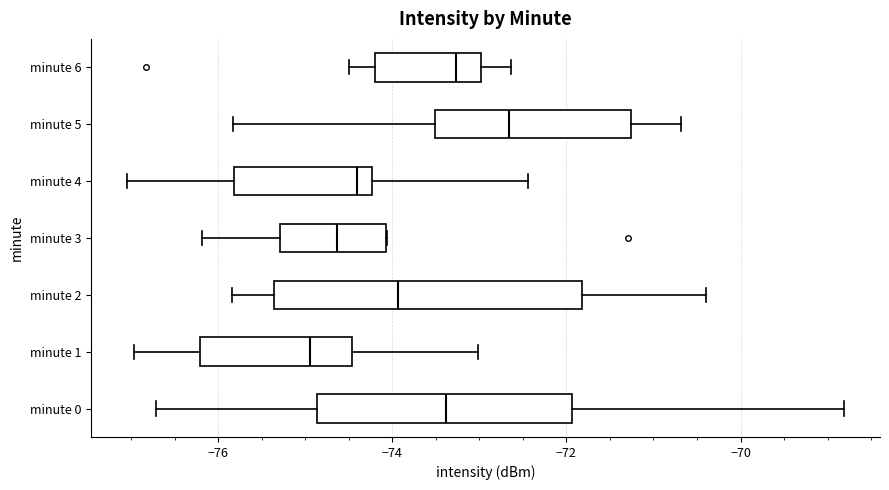

Reading bottom to top, transcribe this box plot: for each box, give where its median line is, the range the box spans, and where its two whiskers end, as read against the x-axis. The values are not printed on the chart, so give them approximately, as read against the axis.

minute 0: median -73.4, box -74.8 to -72.0, whiskers -76.8 to -68.8
minute 1: median -75.0, box -76.2 to -74.4, whiskers -77.0 to -73.0
minute 2: median -74.0, box -75.4 to -71.8, whiskers -75.8 to -70.4
minute 3: median -74.6, box -75.2 to -74.0, whiskers -76.2 to -74.0
minute 4: median -74.4, box -75.8 to -74.2, whiskers -77.0 to -72.4
minute 5: median -72.6, box -73.6 to -71.2, whiskers -75.8 to -70.6
minute 6: median -73.2, box -74.2 to -73.0, whiskers -74.4 to -72.6